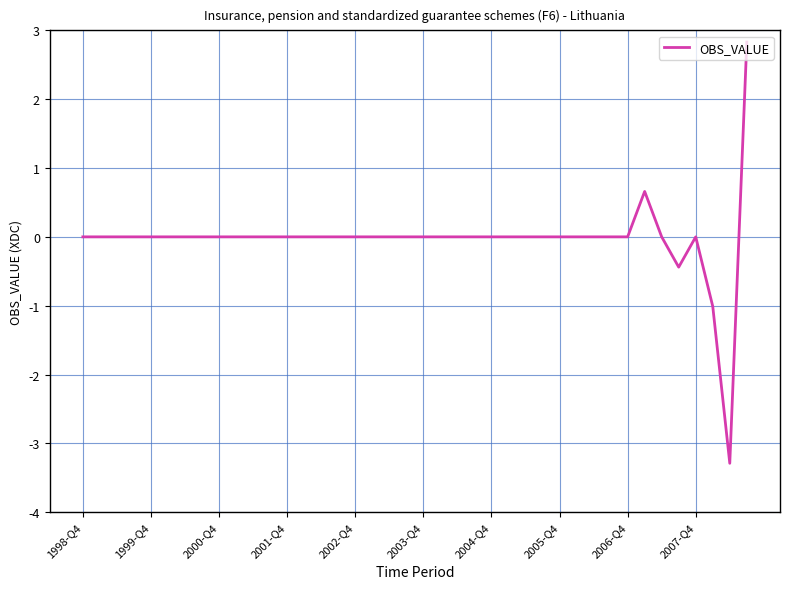

What is the difference between the maximum and minimum values?

6.1